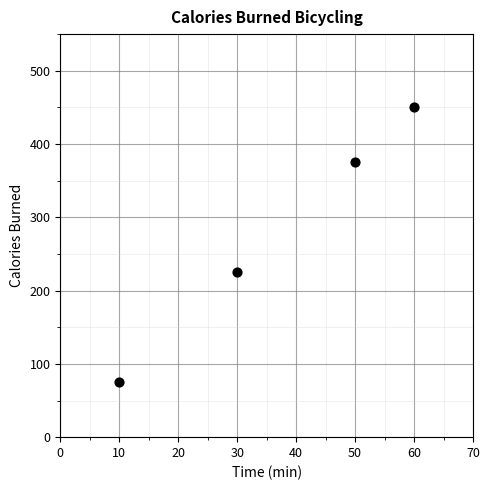

What is the average Y value?

281